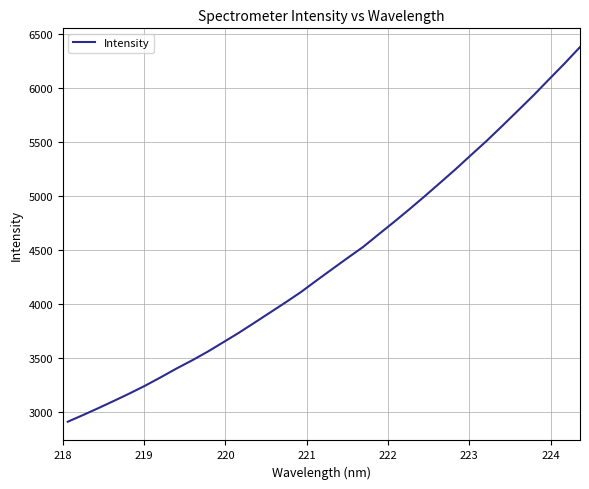

What is the difference between the maximum and minimum values?

3468.2